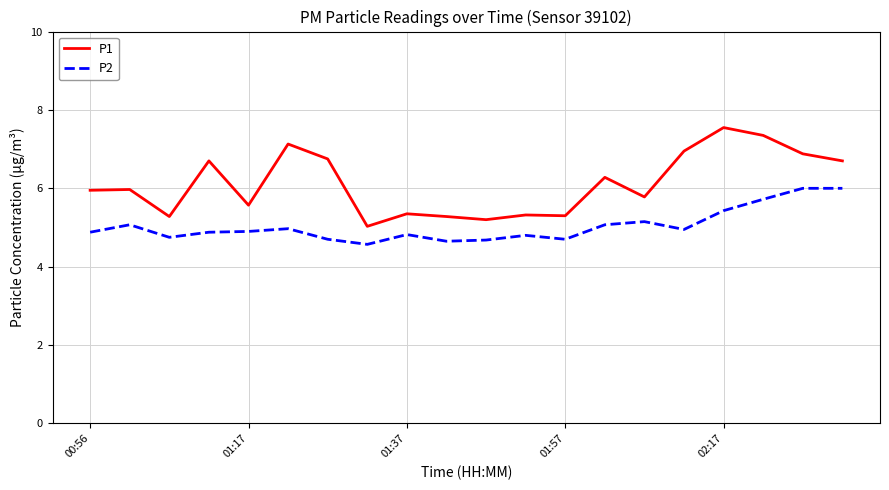

Which series has the largest total across all categories?

P1